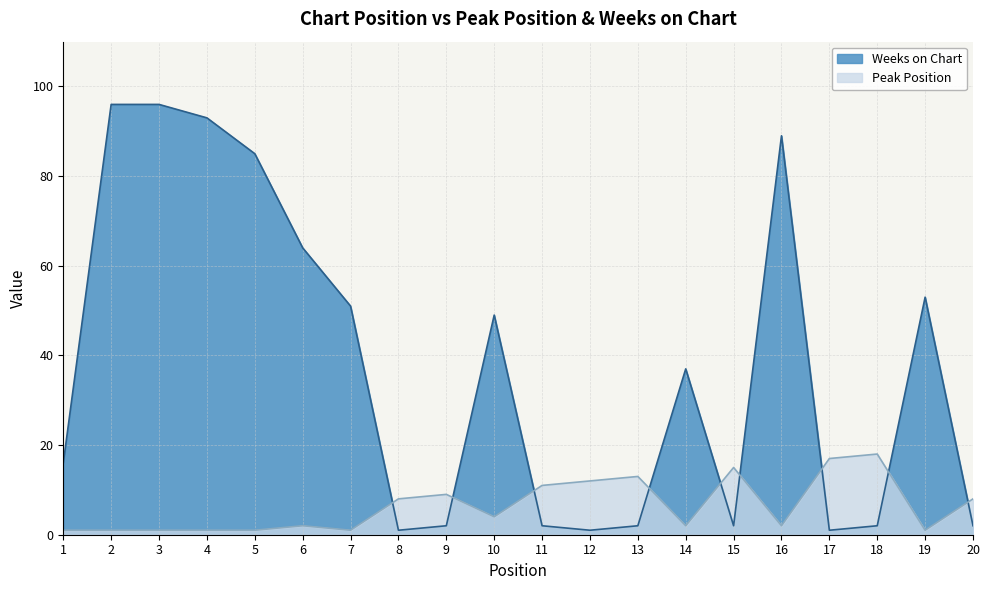

What is the difference between the maximum and minimum values in the Peak Position series?

17